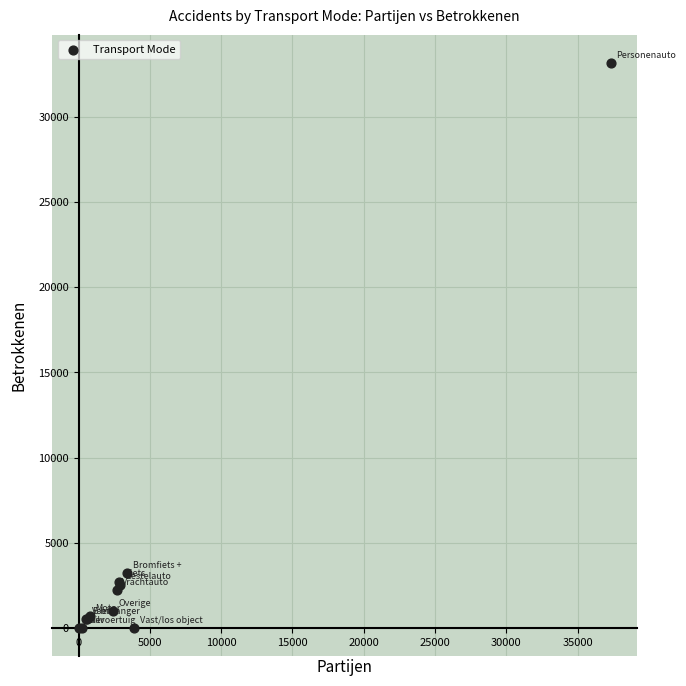

What Y value in the scatter plot is closest to 16575?

3229